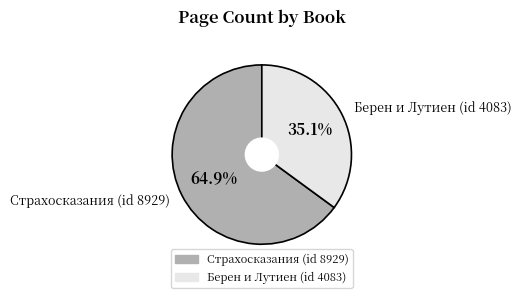

Rank the categories by value from lowest to highest.

Берен и Лутиен (id 4083), Страхосказания (id 8929)